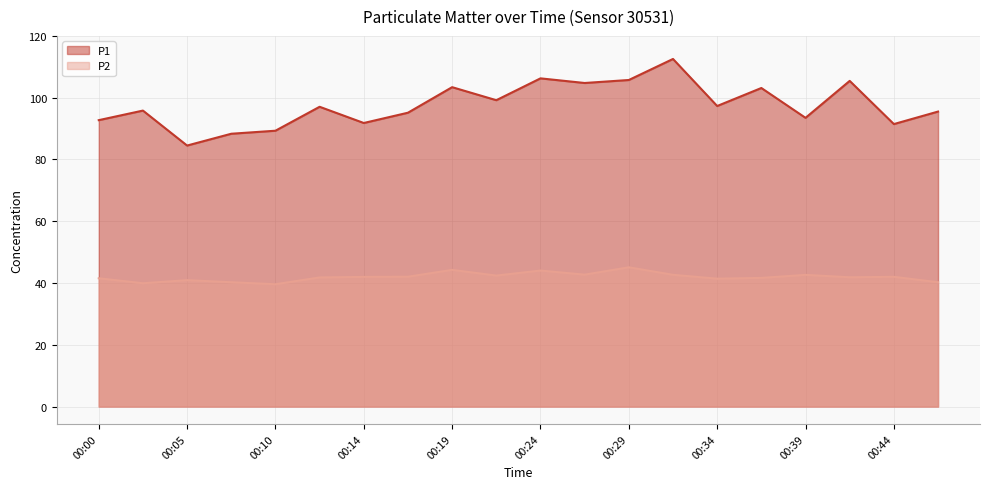

True or false: P1 and P2 intersect in this chart.

False